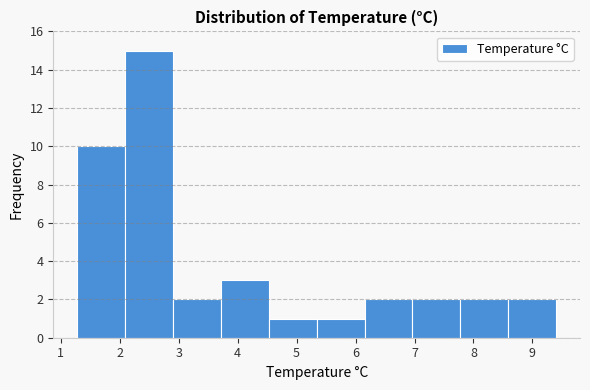

Which range on the x-axis has the tallest bar?

2.1 to 2.9